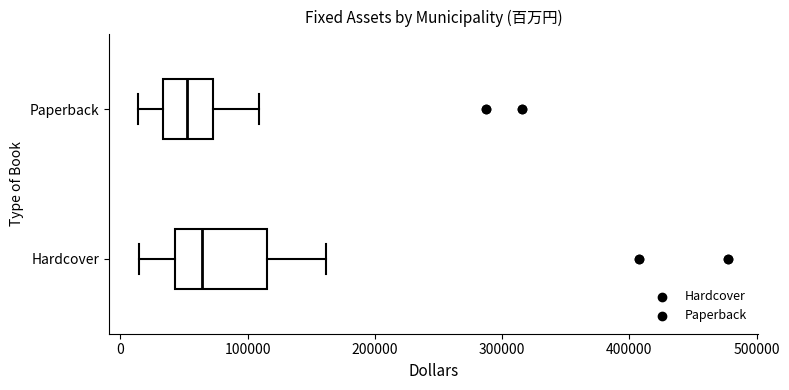

Reading bottom to top, transcribe this box plot: for each box, give where its median line is, the range the box spans, and where its two whiskers end, as read against the x-axis. The values are not printed on the chart, so give them approximately, as read against the axis.

Hardcover: median 60000, box 40000 to 120000, whiskers 10000 to 160000
Paperback: median 50000, box 30000 to 70000, whiskers 10000 to 110000